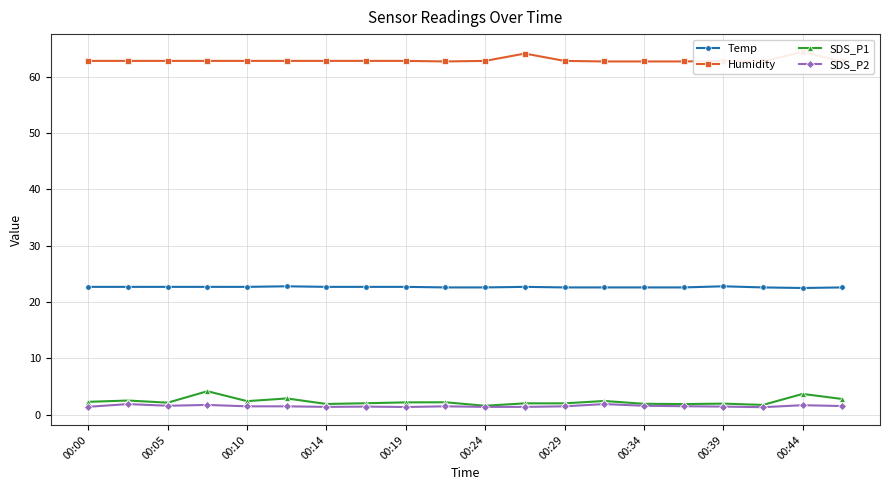

True or false: Temp and SDS_P1 cross at least once.

False